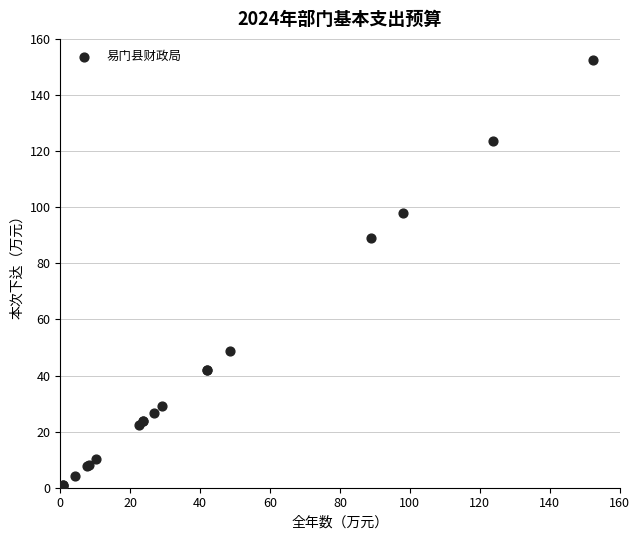

What Y value in the scatter plot is closest to 76?

88.9